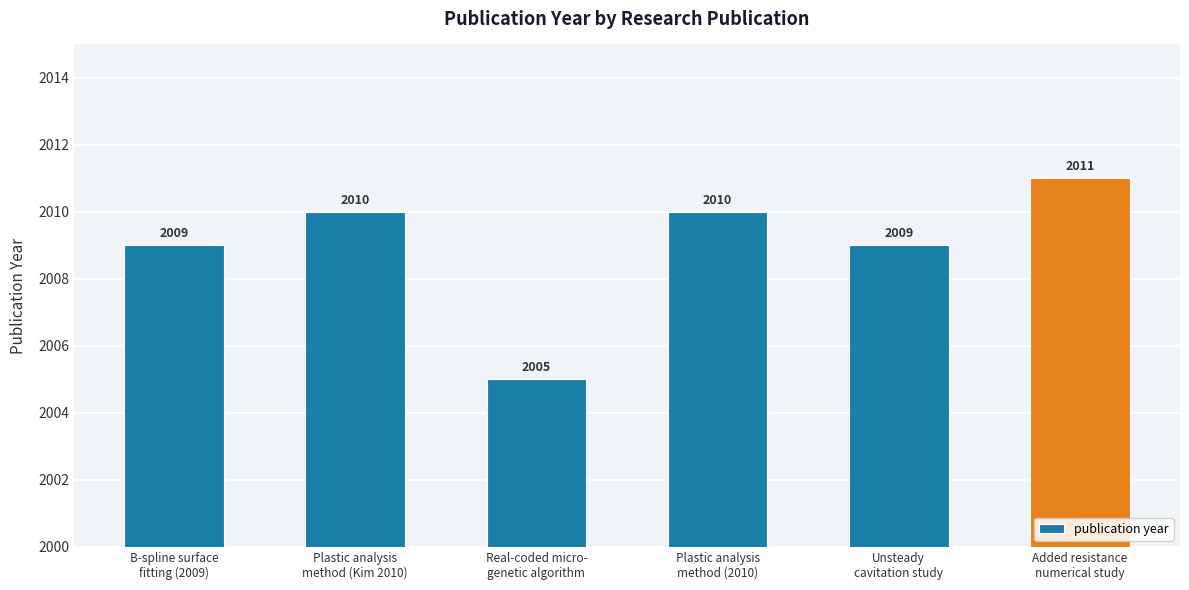

What is the change in value from Plastic analysis
method (Kim 2010) to Unsteady
cavitation study?

-1